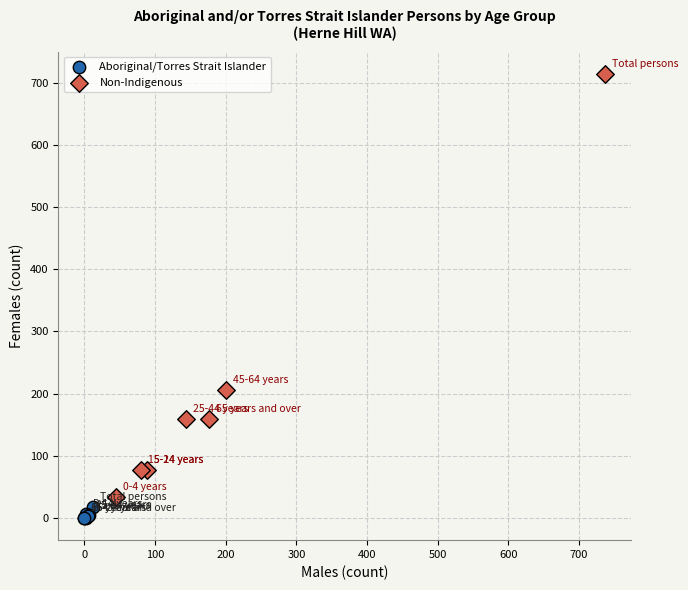

Which series reaches the minimum Y coordinate?

Aboriginal/Torres Strait Islander